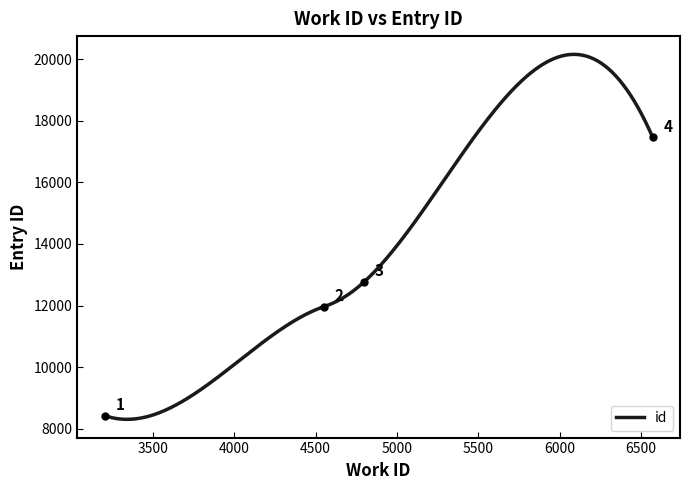

What is the smallest value displayed?

8307.2